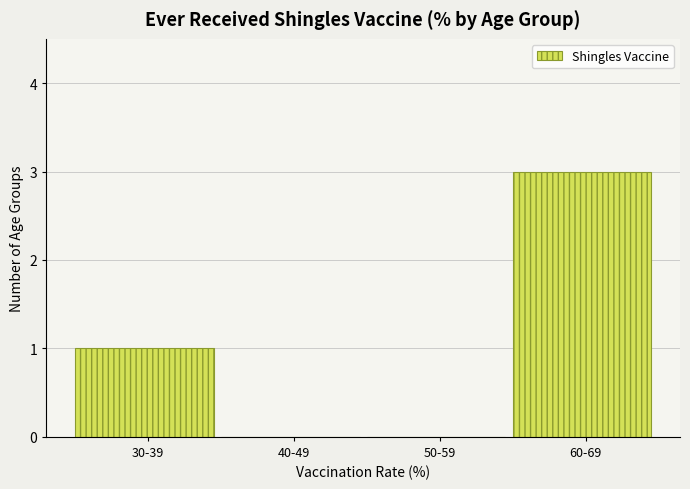

Reading left to right, list all the values displayed in this chart.

30-39=1	40-49=0	50-59=0	60-69=3